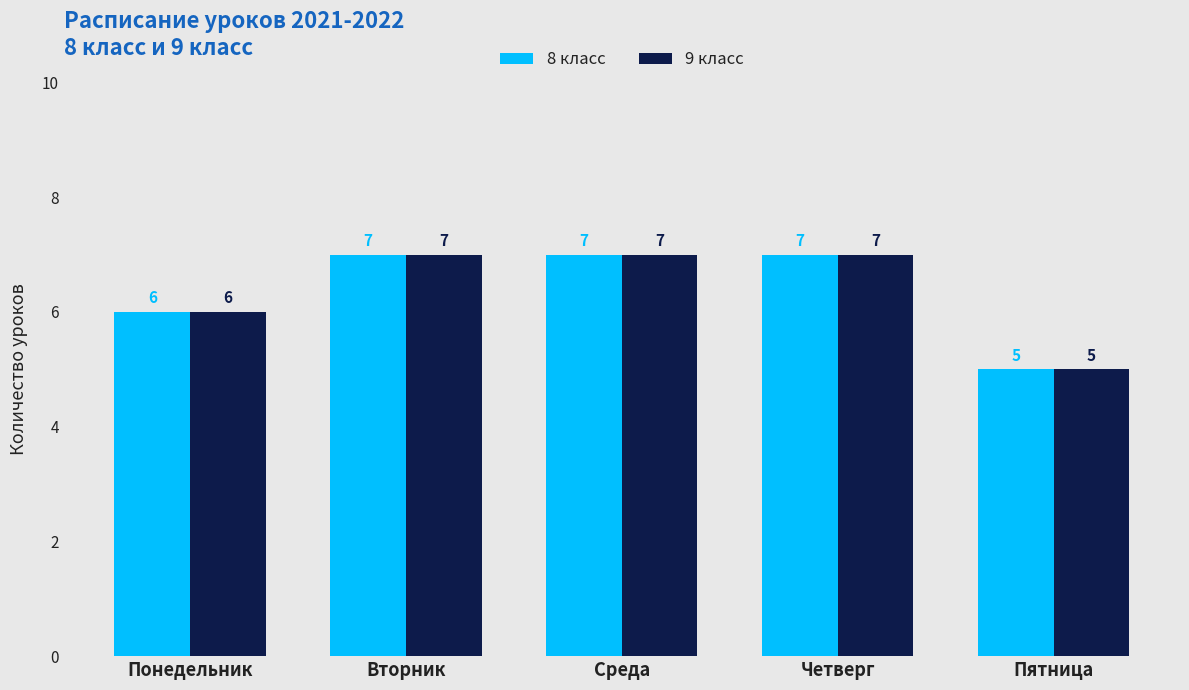

What is the sum of all 8 класс values?

32